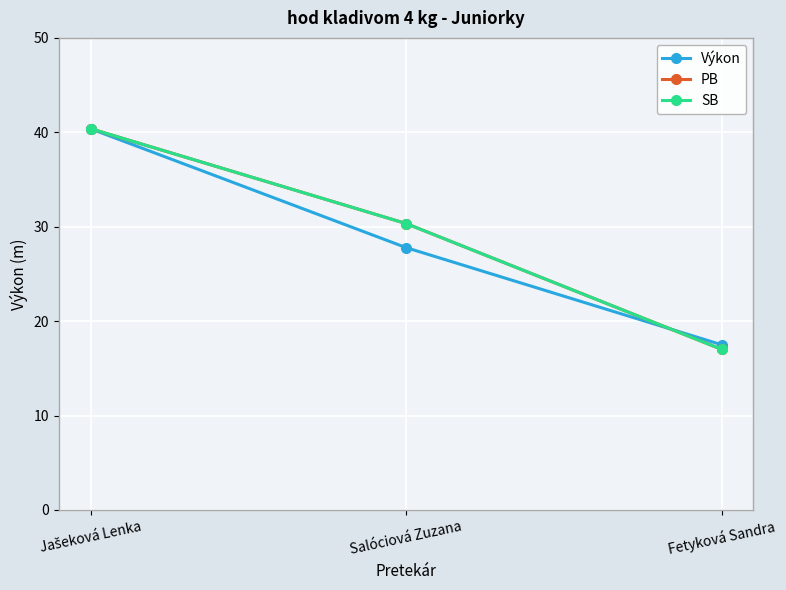

How many lines are shown in the chart?

3